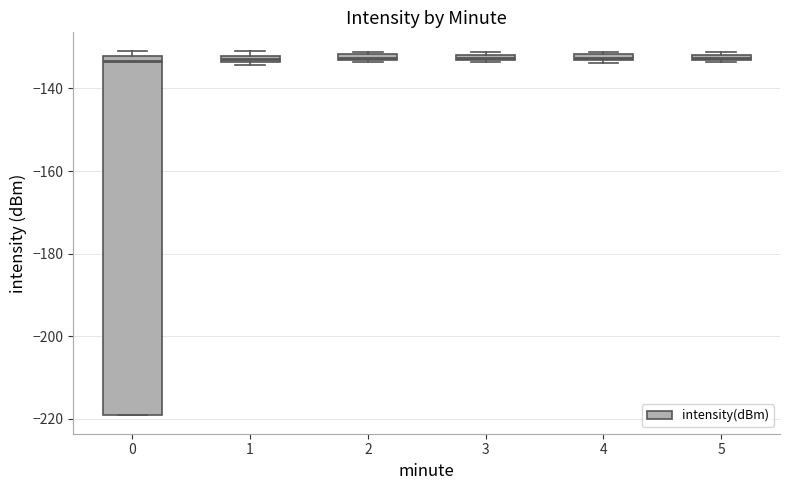

Comparing the boxes themselves (not the whiskers), which one is the tallest?

0